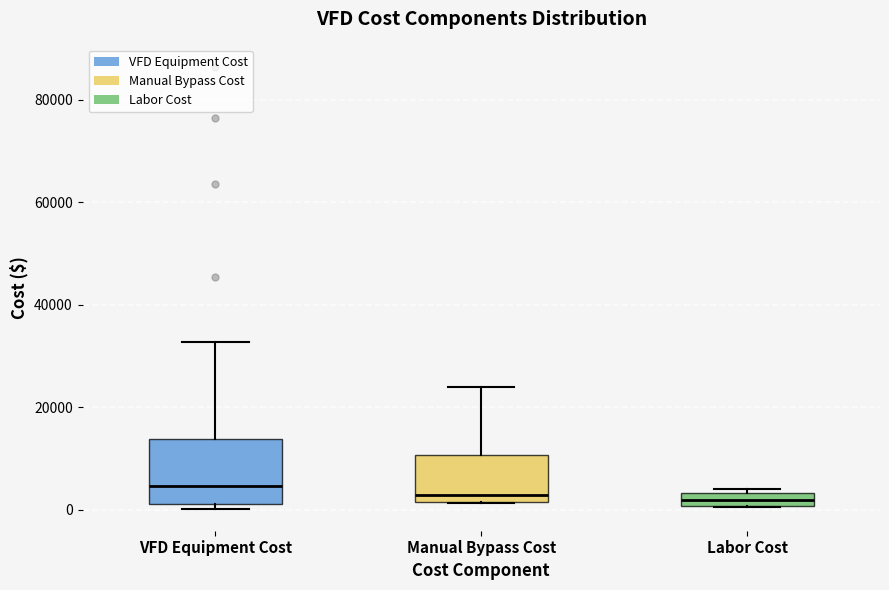

Where is the lower edge of the box for Manual Bypass Cost on the y-axis? The values are not printed on the chart, so give them approximately, as read against the axis.

2000